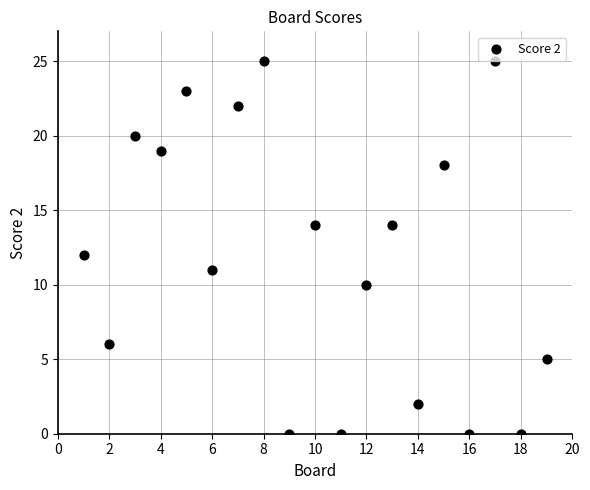

What is the range of Y values (max minus min)?

25